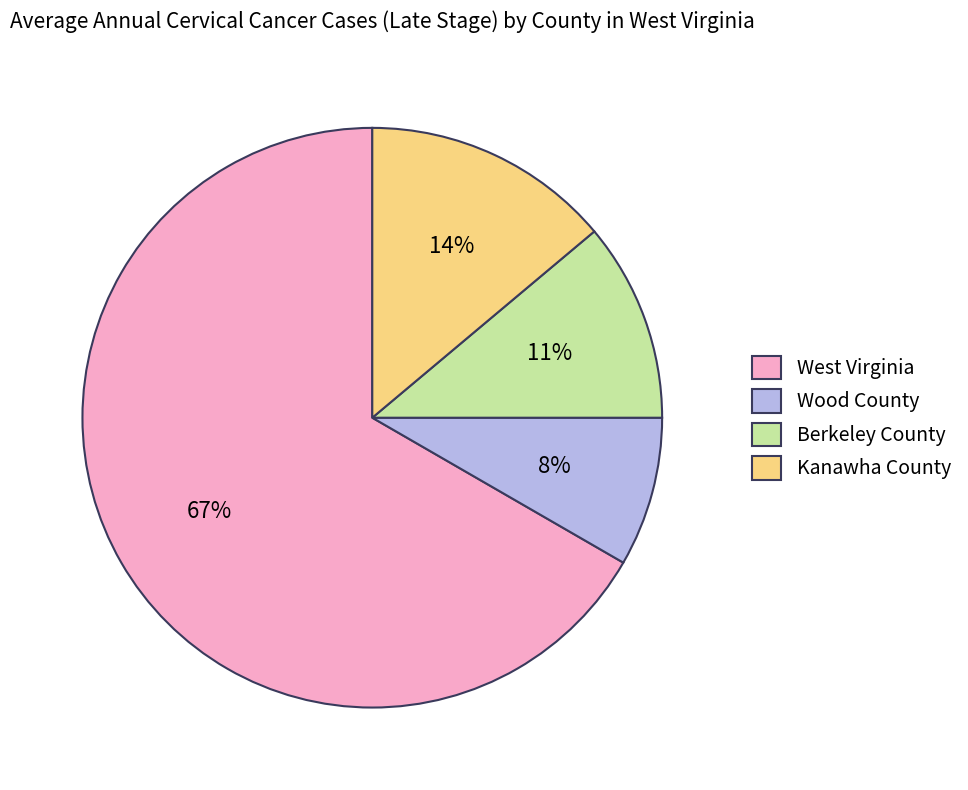

To the nearest percent, what is the difference between the West Virginia and Berkeley County slice percentages?

56%